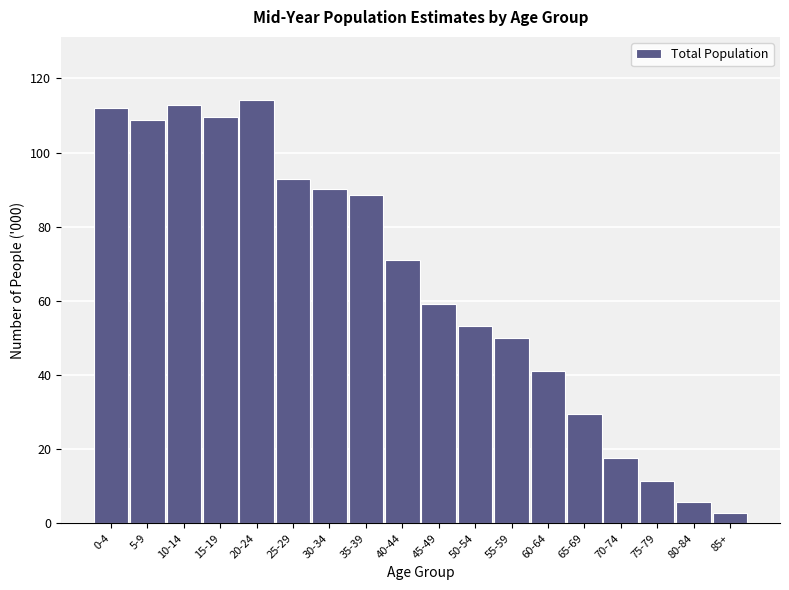

Reading left to right, list all the values displayed in this chart.

0-4=112.0	5-9=108.9	10-14=112.8	15-19=109.6	20-24=114.1	25-29=93.0	30-34=90.3	35-39=88.5	40-44=71.1	45-49=59.1	50-54=53.3	55-59=50.1	60-64=41.0	65-69=29.5	70-74=17.7	75-79=11.3	80-84=5.7	85+=2.8